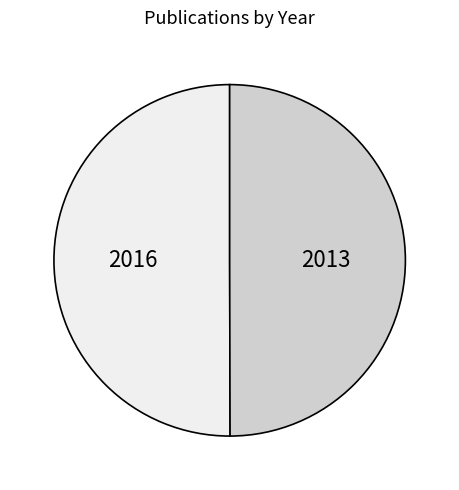

The 2016 slice represents 61% of the pie. True or false?

False